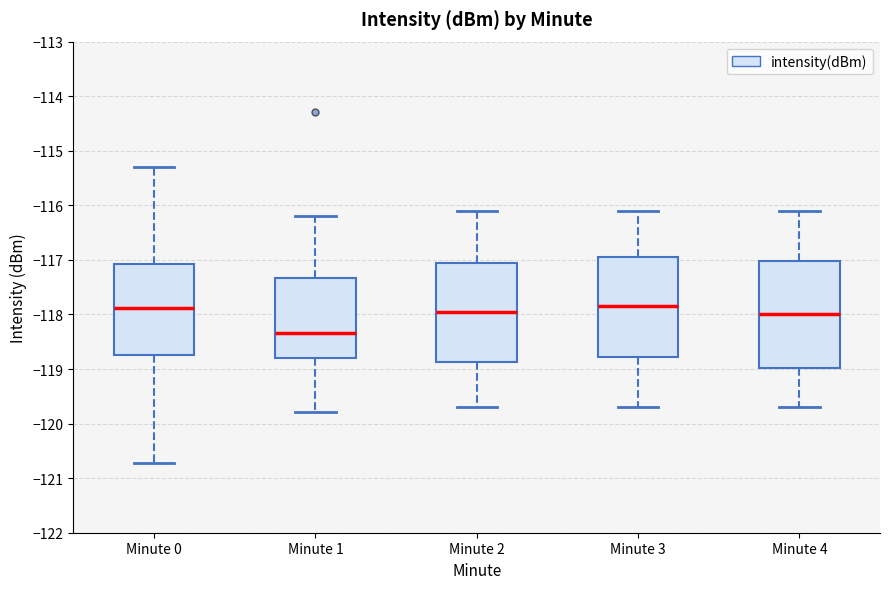

Reading left to right, transcribe this box plot: for each box, give where its median line is, the range the box spans, and where its two whiskers end, as read against the y-axis. The values are not printed on the chart, so give them approximately, as read against the axis.

Minute 0: median -117.9, box -118.7 to -117.1, whiskers -120.7 to -115.3
Minute 1: median -118.3, box -118.8 to -117.3, whiskers -119.8 to -116.2
Minute 2: median -117.9, box -118.9 to -117.0, whiskers -119.7 to -116.1
Minute 3: median -117.8, box -118.8 to -116.9, whiskers -119.7 to -116.1
Minute 4: median -118.0, box -119.0 to -117.0, whiskers -119.7 to -116.1